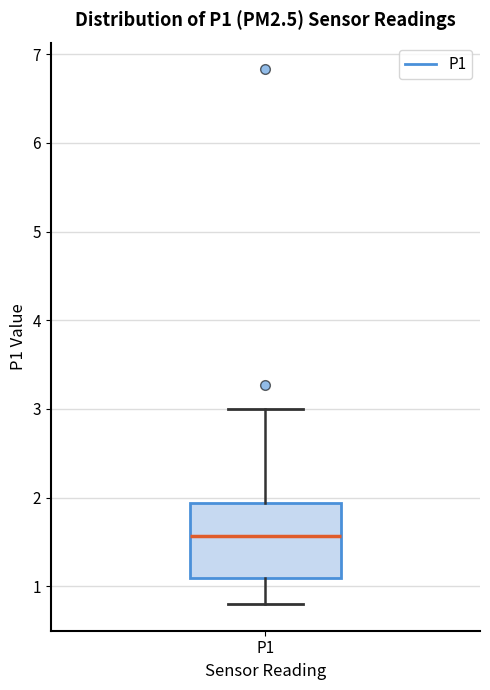

Transcribe this box plot: give where the median line is, the range the box spans, and where the two whiskers end, as read against the y-axis. The values are not printed on the chart, so give them approximately, as read against the axis.

median 1.6, box 1.1 to 1.9, whiskers 0.8 to 3.0